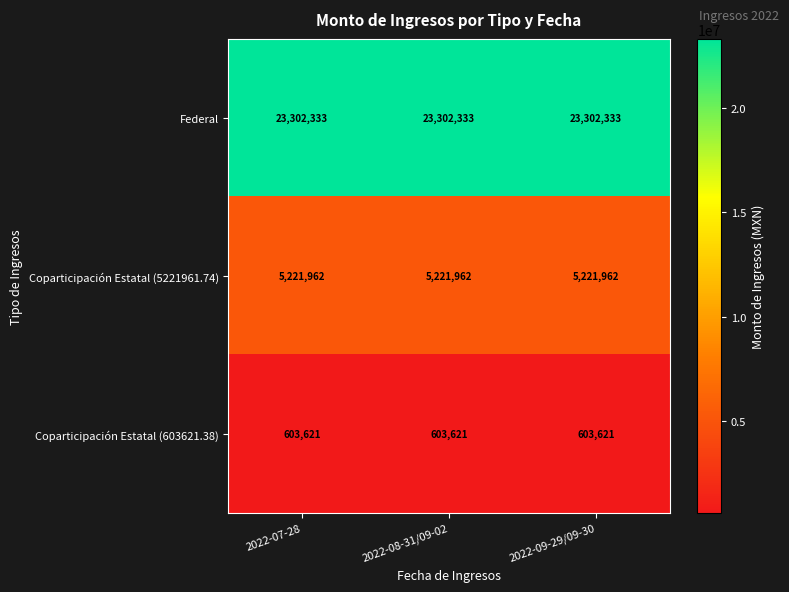

At how many categories does at least one series exceed 10634909?

3